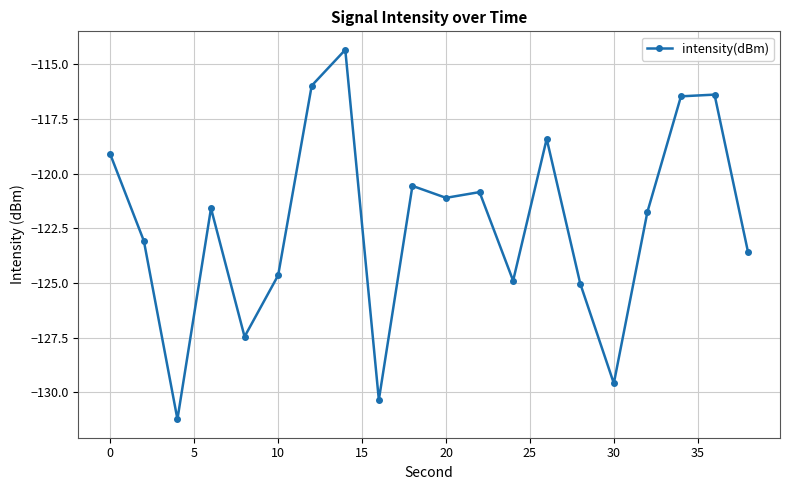

What is the average value?

-122.3